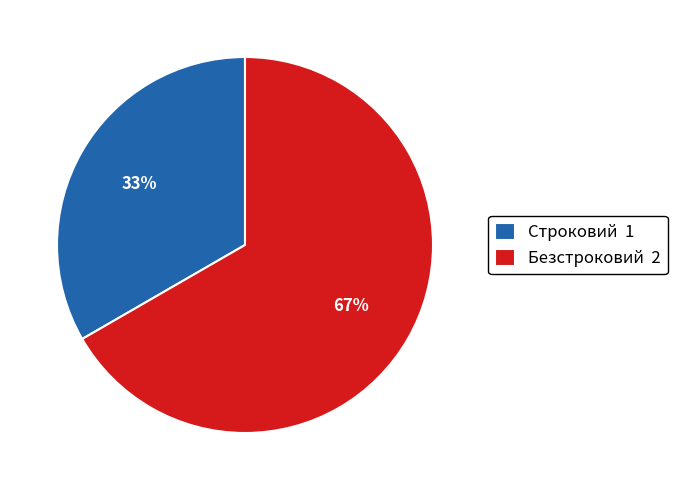

To the nearest percent, what is the average slice percentage?

50%